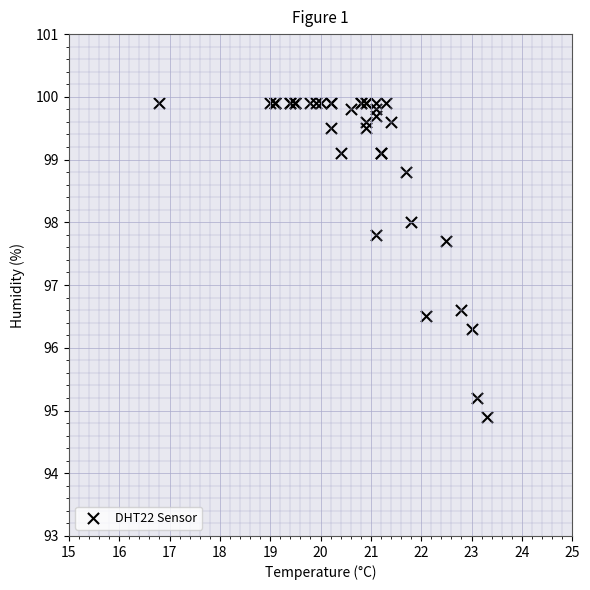

What Y value in the scatter plot is closest to 97?

96.6